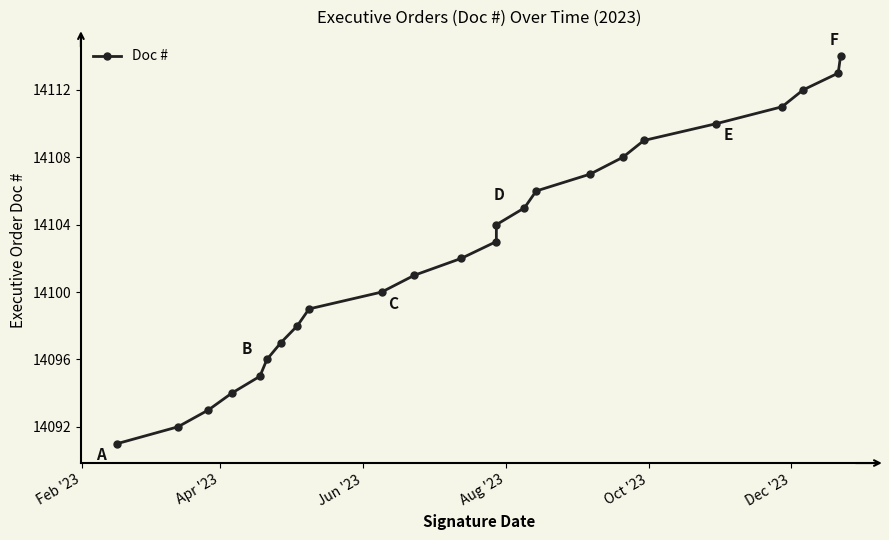

Count the number of categories in the chart.

24